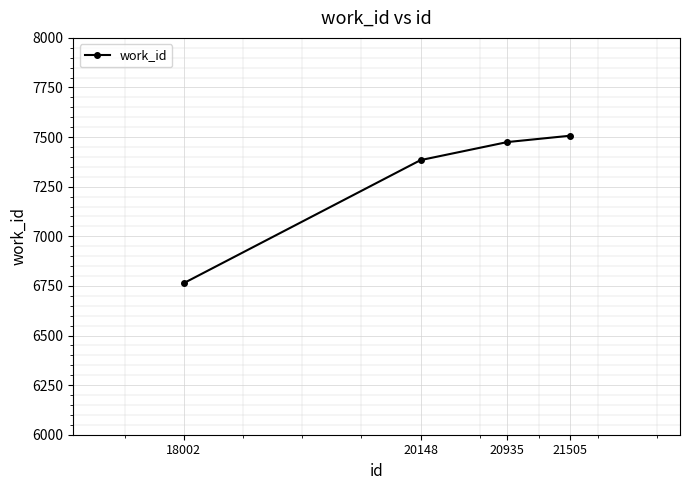

Which has a higher value, 18002 or 20148?

20148